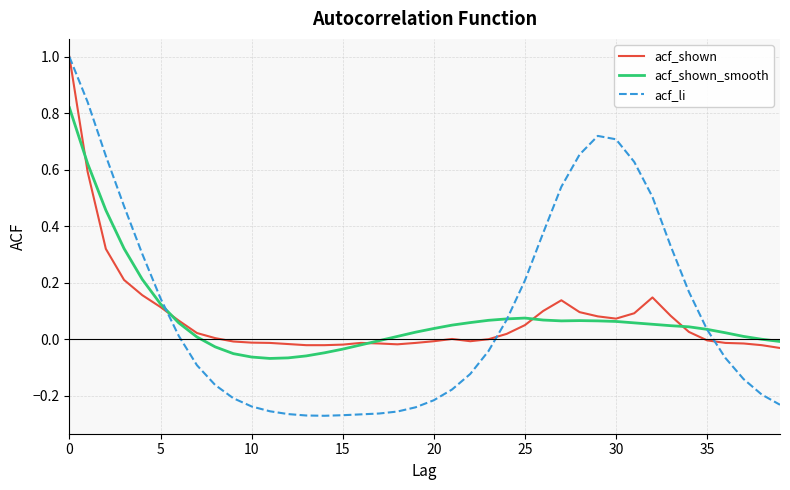

In acf_shown_smooth, how many points are higher than both neighbors (excluding endpoints)?

2